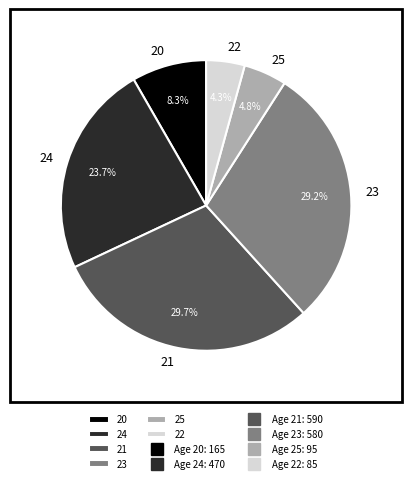

What is the total percentage of 21 and 22?

34.0%